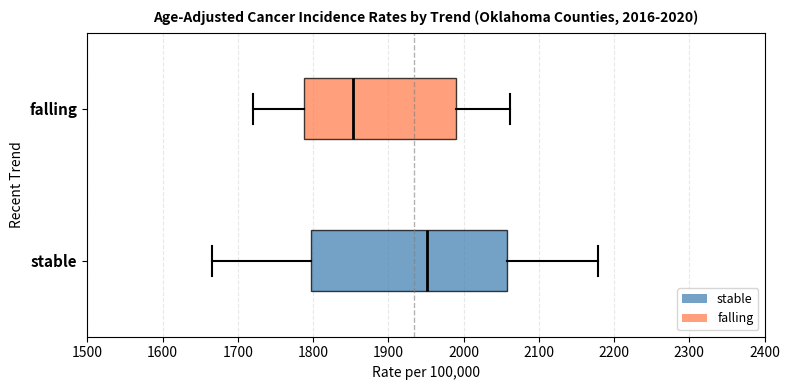

Where is the left edge of the box for stable on the x-axis? The values are not printed on the chart, so give them approximately, as read against the axis.

1800